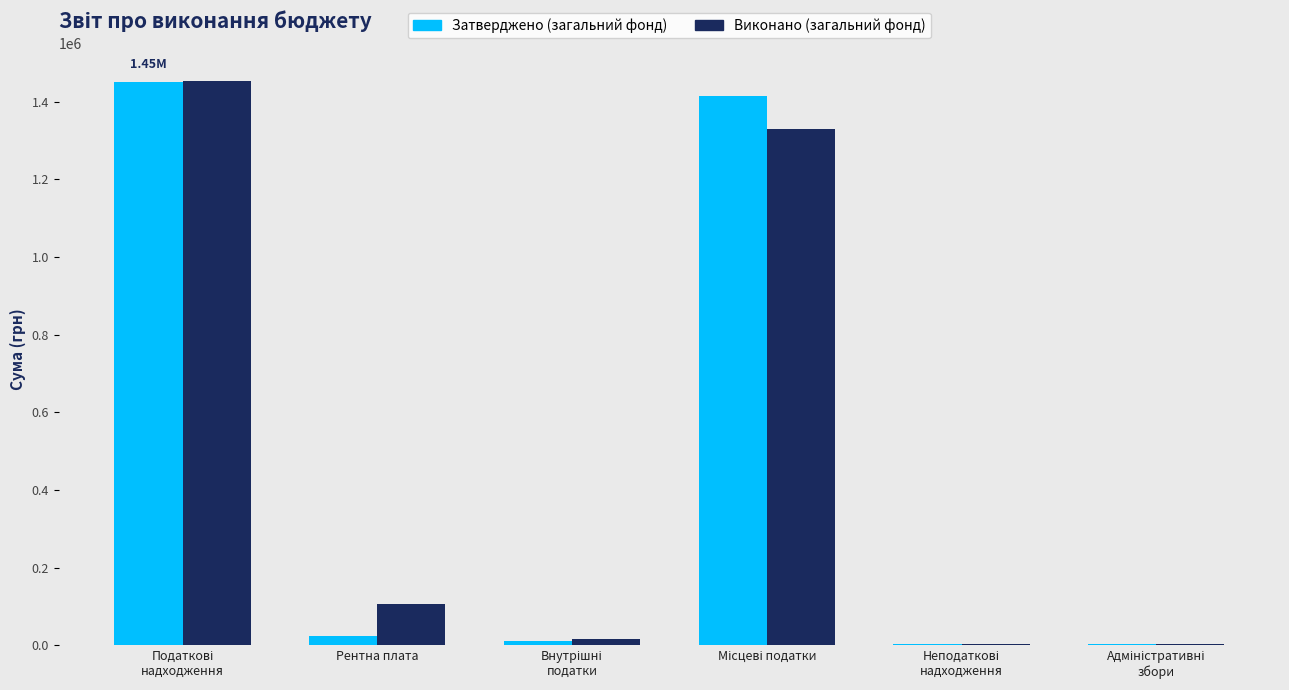

How many groups of bars are there?

6